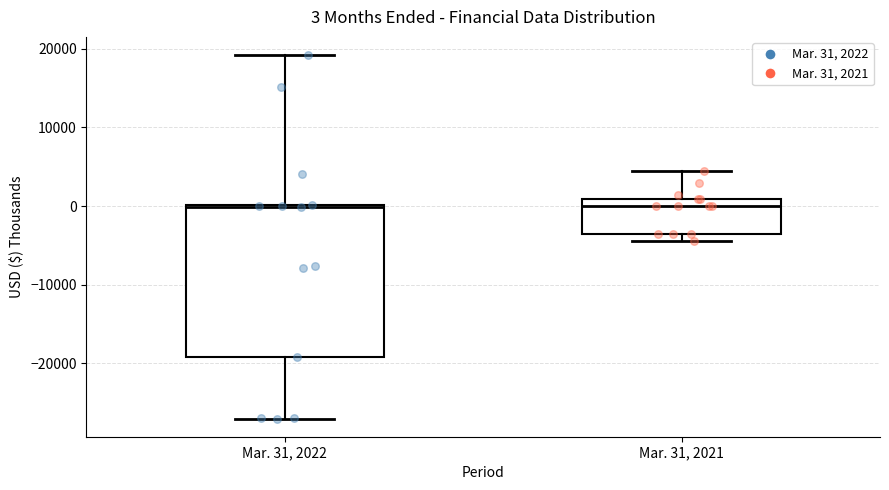

Comparing the boxes themselves (not the whiskers), which one is the tallest?

Mar. 31, 2022